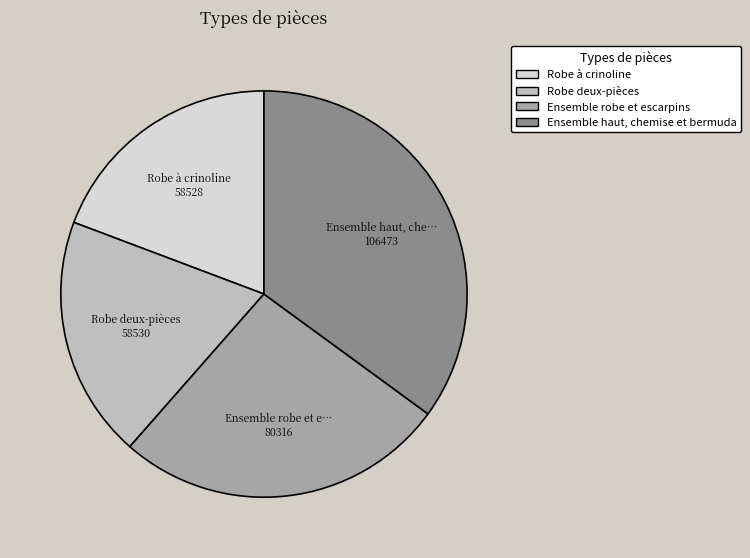

Is it true that Robe à crinoline is 19% of the pie?

True